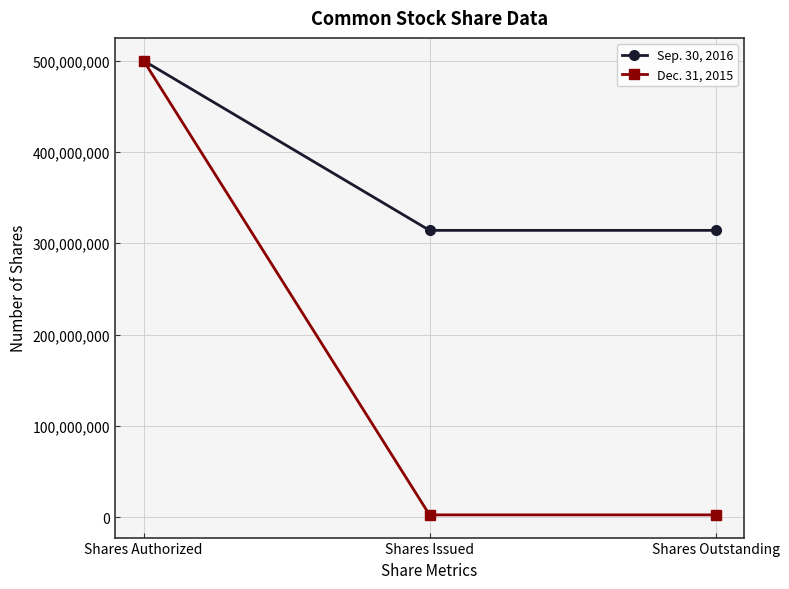

How many series are shown in this chart?

2